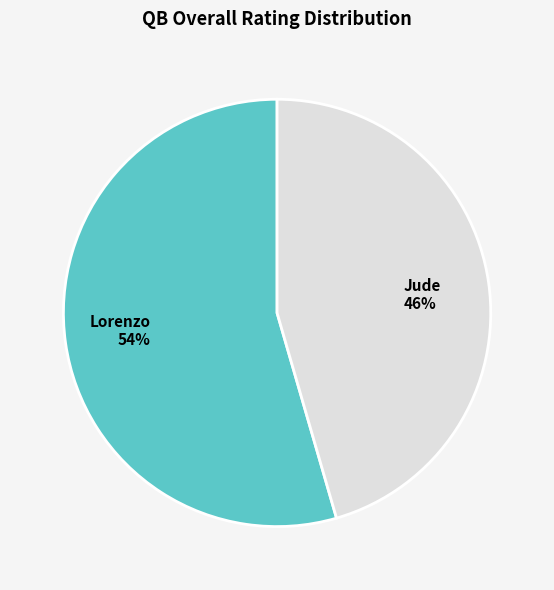

True or false: Jude accounts for 46% of the total.

True